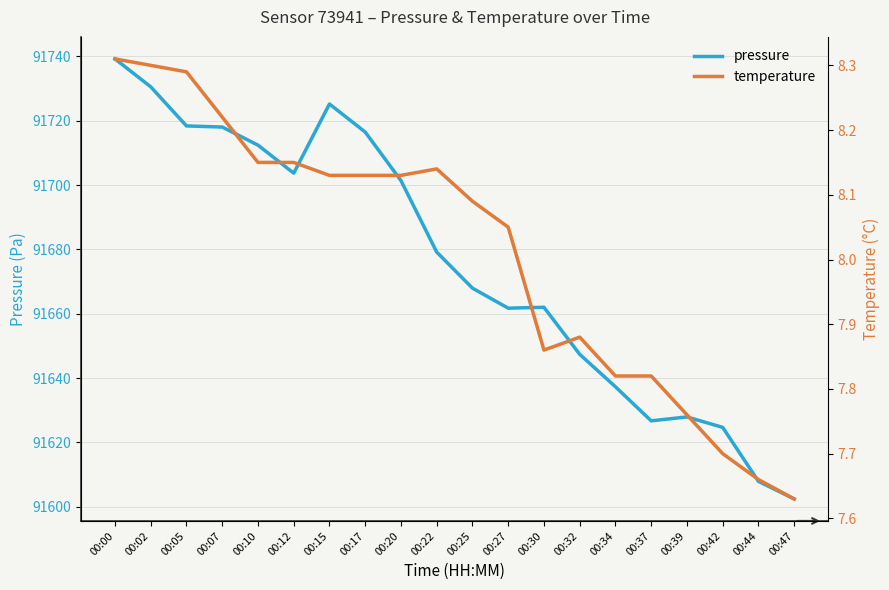

What is the lowest value of the temperature series?

7.6